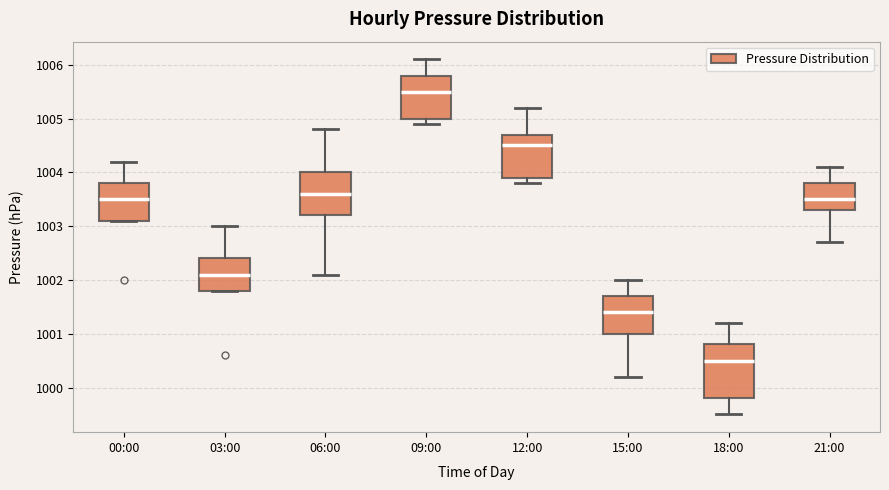

Reading left to right, transcribe this box plot: for each box, give where its median line is, the range the box spans, and where its two whiskers end, as read against the y-axis. The values are not printed on the chart, so give them approximately, as read against the axis.

00:00: median 1003.5, box 1003.1 to 1003.8, whiskers 1003.1 to 1004.2
03:00: median 1002.1, box 1001.8 to 1002.4, whiskers 1001.8 to 1003.0
06:00: median 1003.6, box 1003.2 to 1004.0, whiskers 1002.1 to 1004.8
09:00: median 1005.5, box 1005.0 to 1005.8, whiskers 1004.9 to 1006.1
12:00: median 1004.5, box 1003.9 to 1004.7, whiskers 1003.8 to 1005.2
15:00: median 1001.4, box 1001.0 to 1001.7, whiskers 1000.2 to 1002.0
18:00: median 1000.5, box 999.8 to 1000.8, whiskers 999.5 to 1001.2
21:00: median 1003.5, box 1003.3 to 1003.8, whiskers 1002.7 to 1004.1